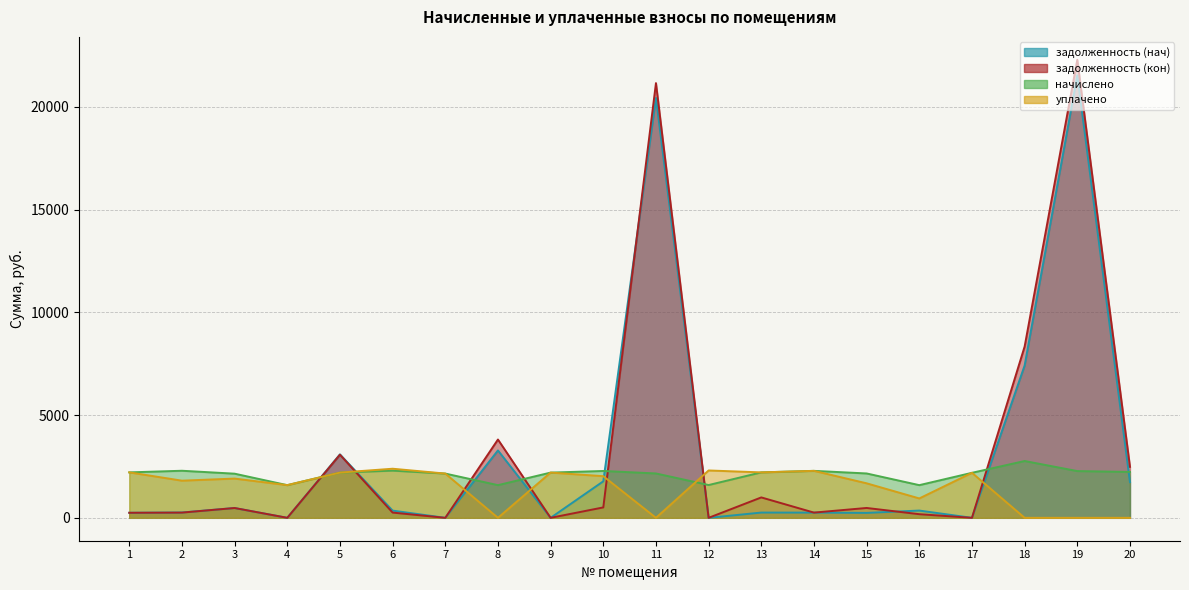

What is the highest value of the начислено series?

2764.2